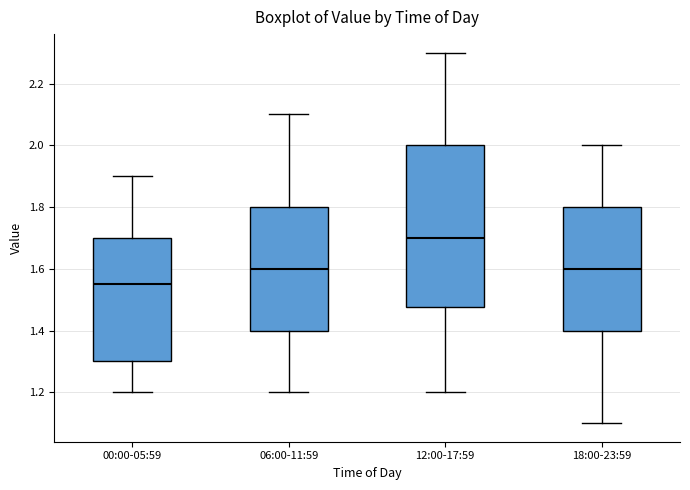

Which box is the tallest, from its lower edge to its upper edge?

12:00-17:59